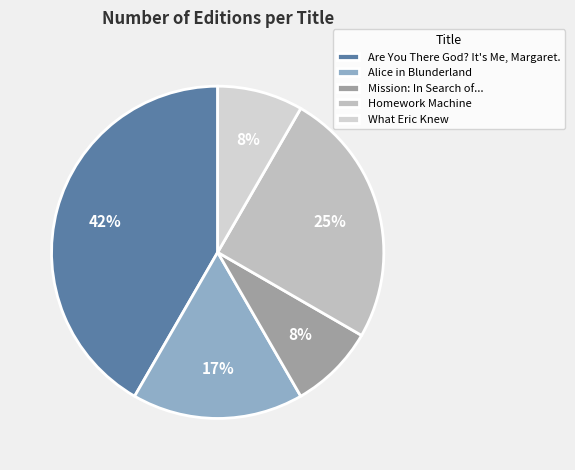

To the nearest percent, what portion does Alice in Blunderland represent?

17%